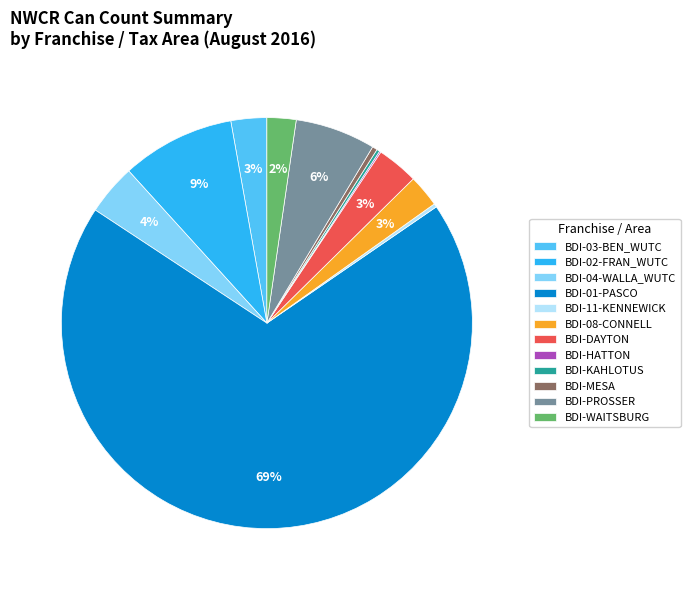

What is the ratio of the value at BDI-02-FRAN_WUTC to the value at BDI-MESA?

22.6